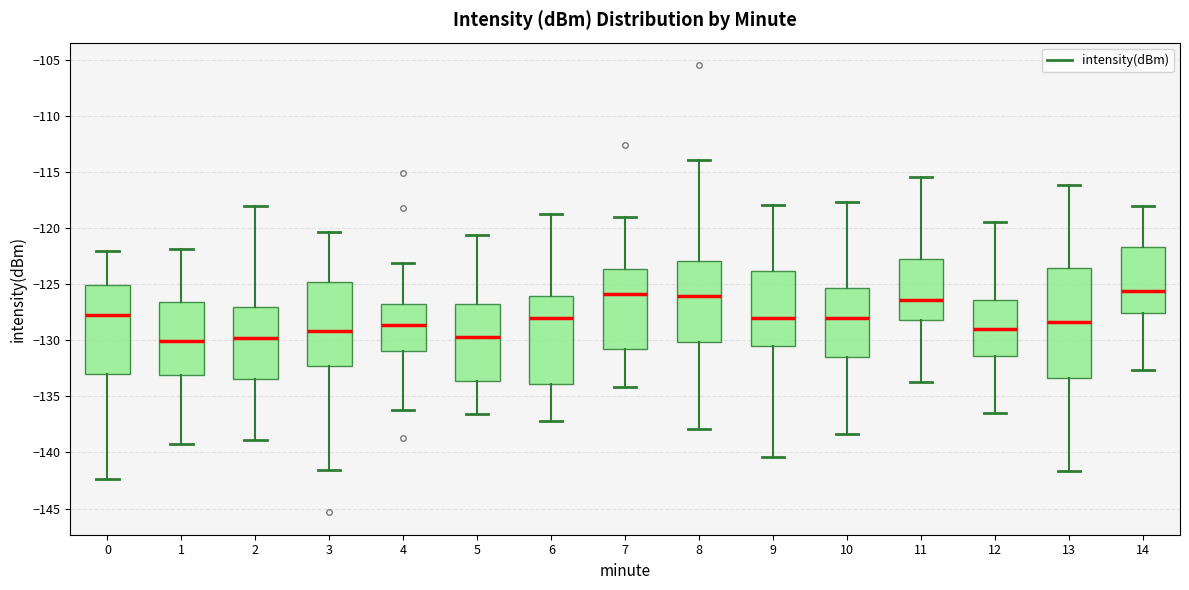

Where does the lower whisker of the box at x = 14 end on the y-axis? The values are not printed on the chart, so give them approximately, as read against the axis.

-132.5